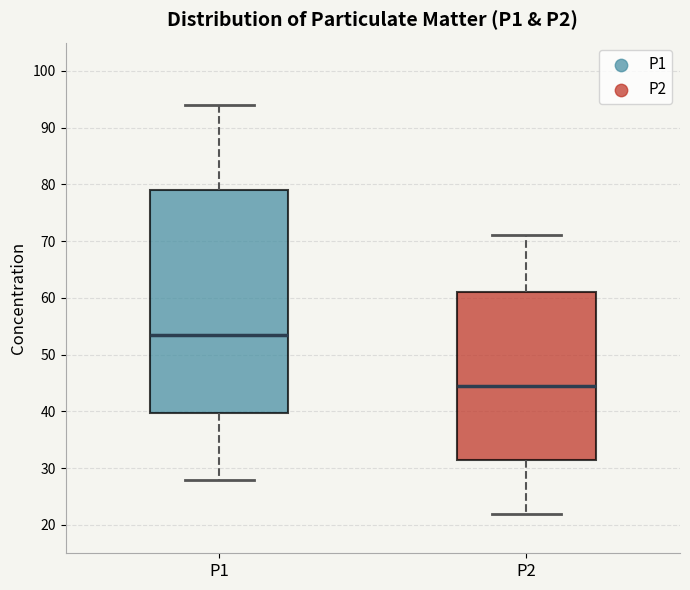

Reading left to right, transcribe this box plot: for each box, give where its median line is, the range the box spans, and where its two whiskers end, as read against the y-axis. The values are not printed on the chart, so give them approximately, as read against the axis.

P1: median 54, box 40 to 79, whiskers 28 to 94
P2: median 45, box 32 to 61, whiskers 22 to 71